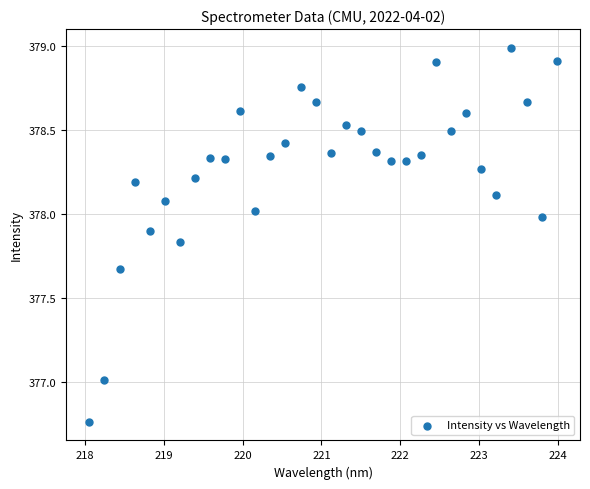

What is the range of X values (max minus min)?

5.9